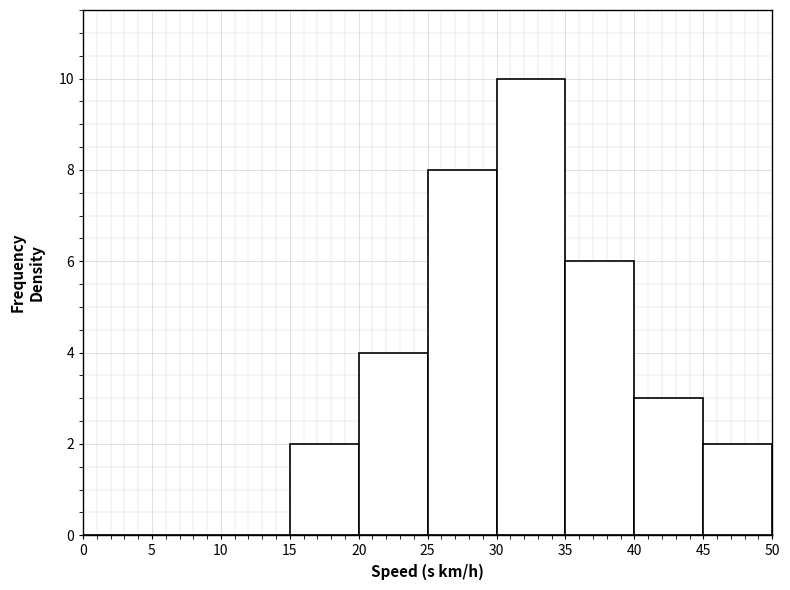

Which range on the x-axis has the tallest bar?

30 to 35